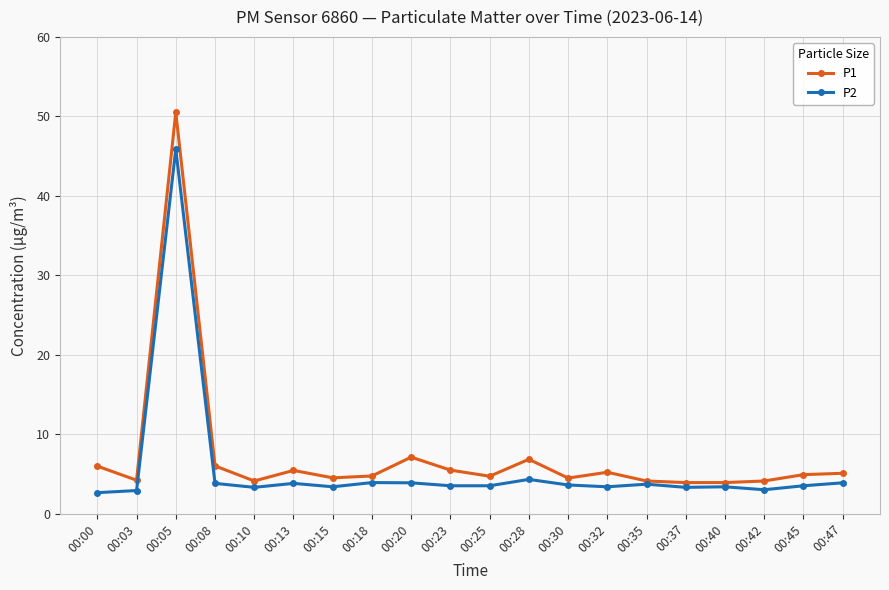

At which category is the sum across all series the highest?

00:05